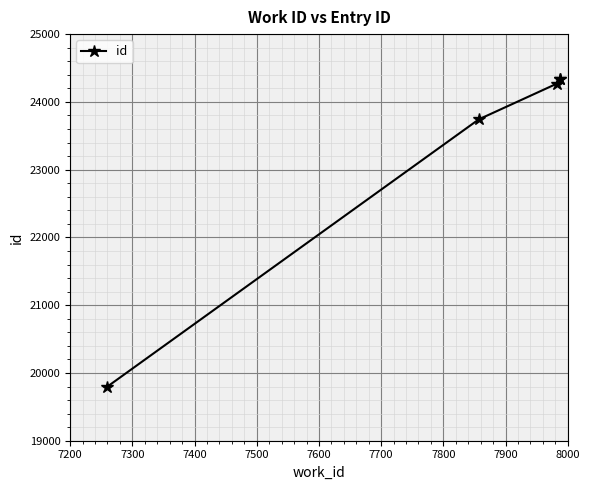

Reading left to right, what are all the values shown in this chart?

19793	23742	24267	24336	24337